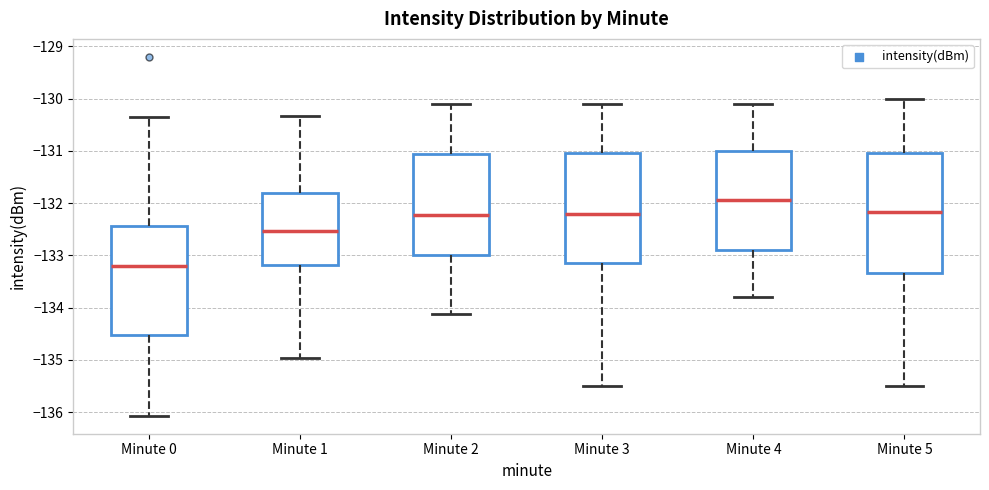

Reading left to right, read every box against the y-axis: the position of its median line, the range the box covers, and the ends of its whiskers. The values are not printed on the chart, so give them approximately, as read against the axis.

Minute 0: median -133.2, box -134.5 to -132.4, whiskers -136.1 to -130.4
Minute 1: median -132.5, box -133.2 to -131.8, whiskers -135.0 to -130.3
Minute 2: median -132.2, box -133.0 to -131.1, whiskers -134.1 to -130.1
Minute 3: median -132.2, box -133.1 to -131.0, whiskers -135.5 to -130.1
Minute 4: median -131.9, box -132.9 to -131.0, whiskers -133.8 to -130.1
Minute 5: median -132.2, box -133.3 to -131.0, whiskers -135.5 to -130.0